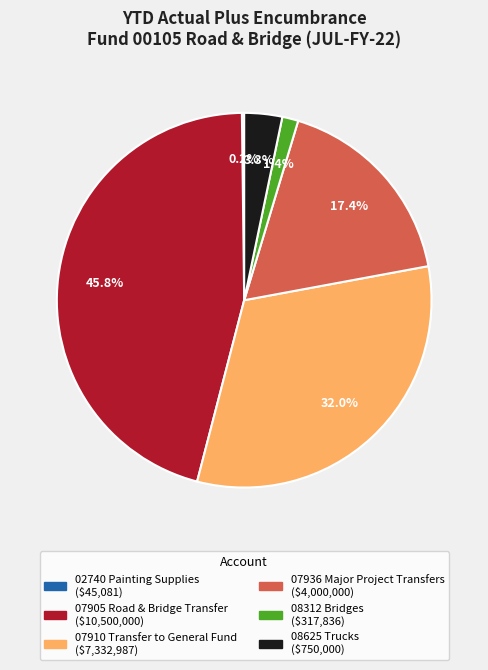

What percentage is the 07905 Road & Bridge Transfer slice, to the nearest percent?

46%